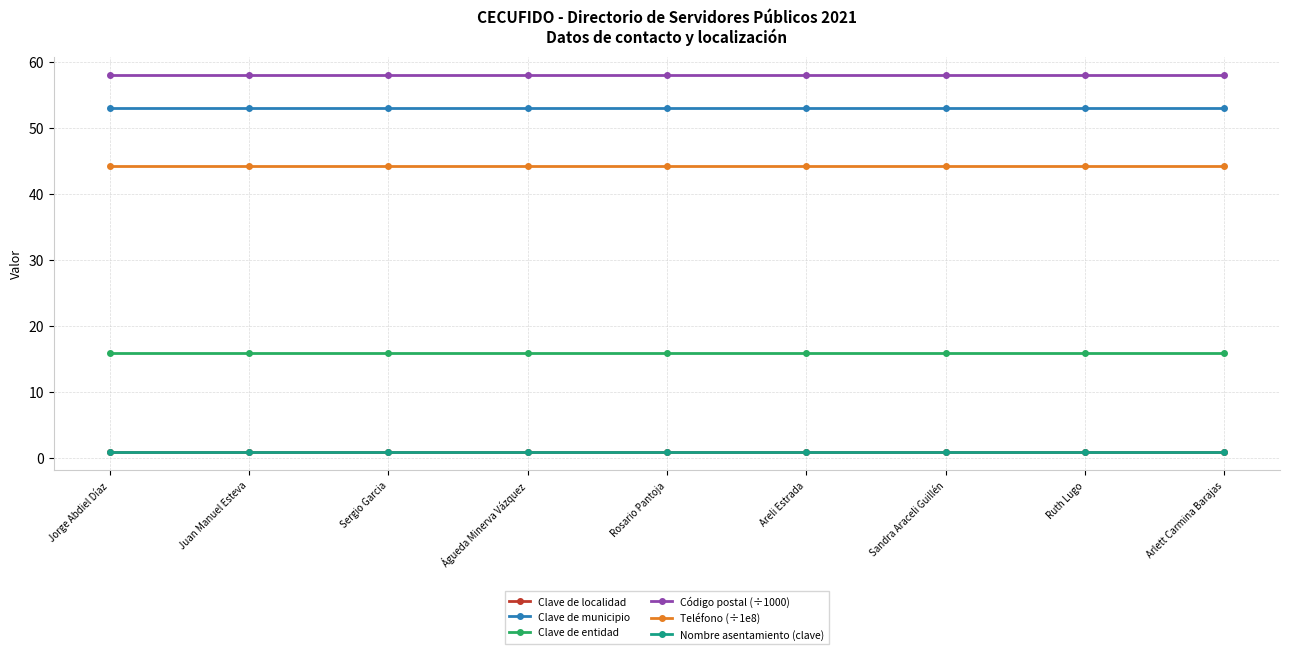

At how many categories does at least one series exceed 35?

9